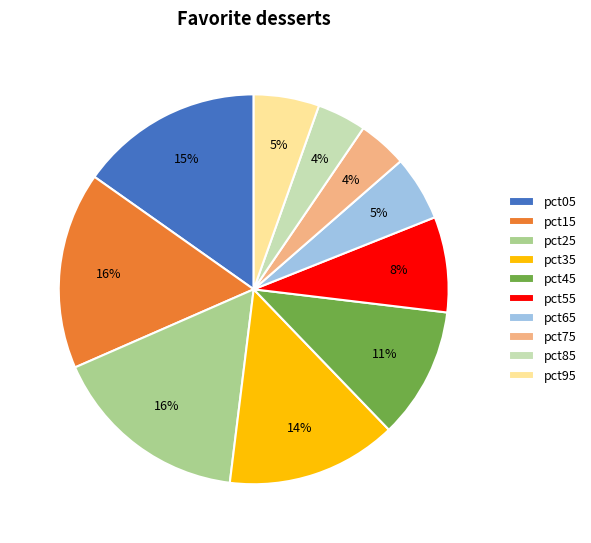

To the nearest percent, what is the average slice percentage?

10%